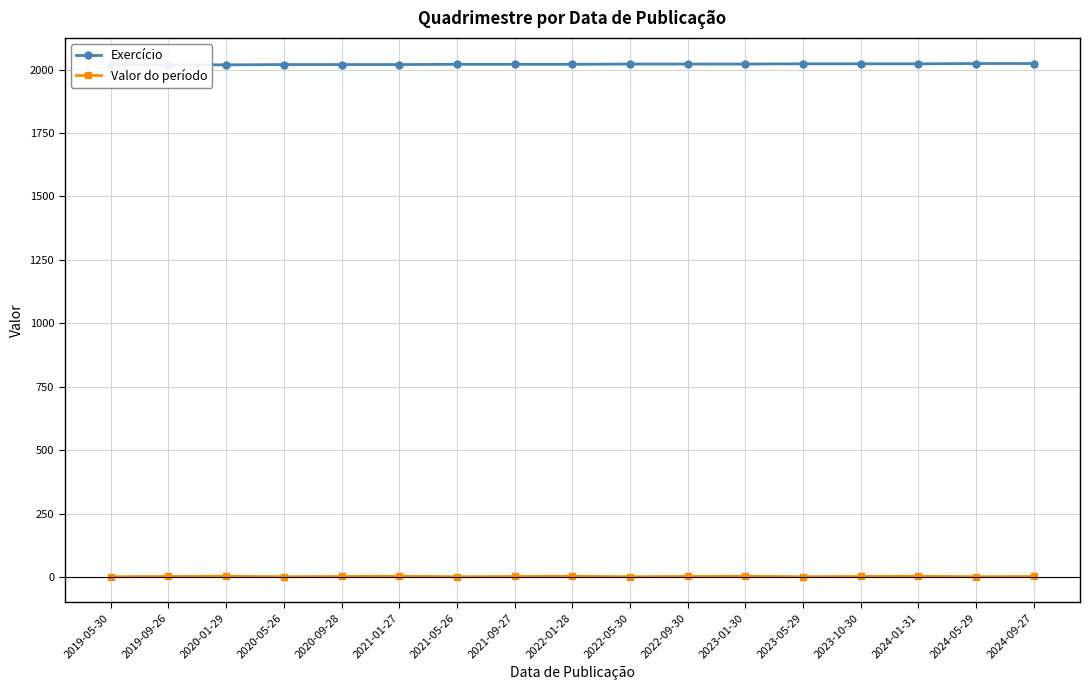

True or false: Valor do período and Exercício cross at least once.

False